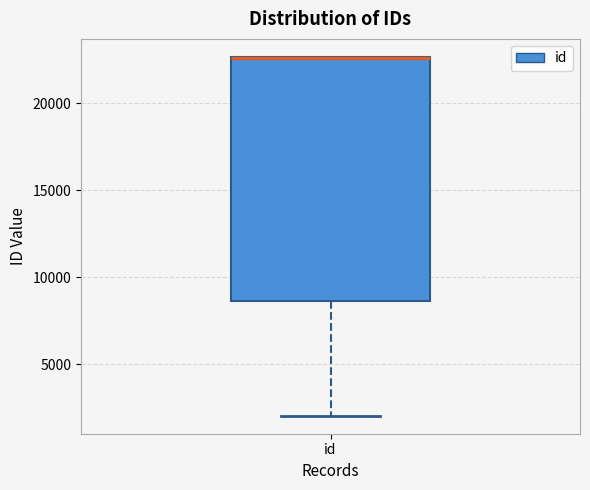

Transcribe this box plot: give where the median line is, the range the box spans, and where the two whiskers end, as read against the y-axis. The values are not printed on the chart, so give them approximately, as read against the axis.

median 22500 (drawn on the box's upper edge), box 8500 to 22500, whiskers 2000 to 22500